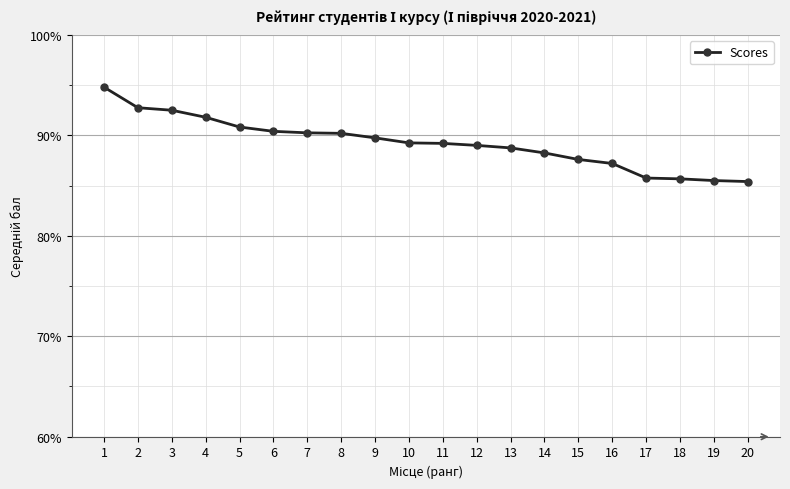

Approximately how many times larger is the value at 3 compared to 10?

1.0